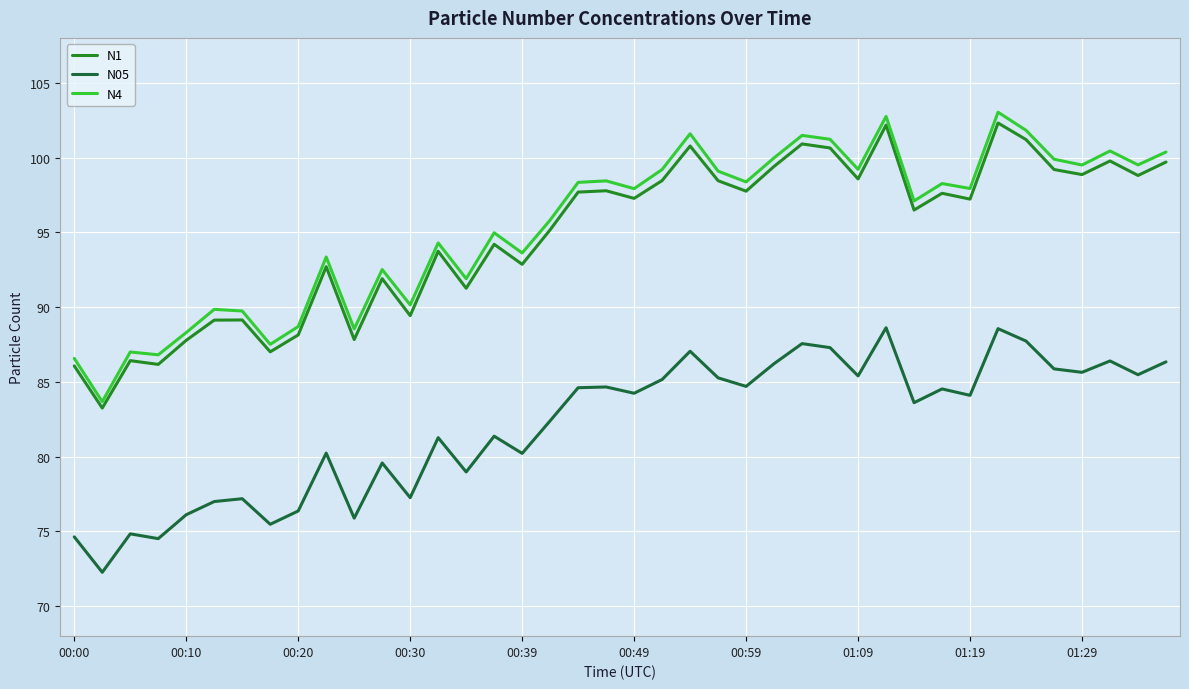

Which series has the widest spread of values?

N4